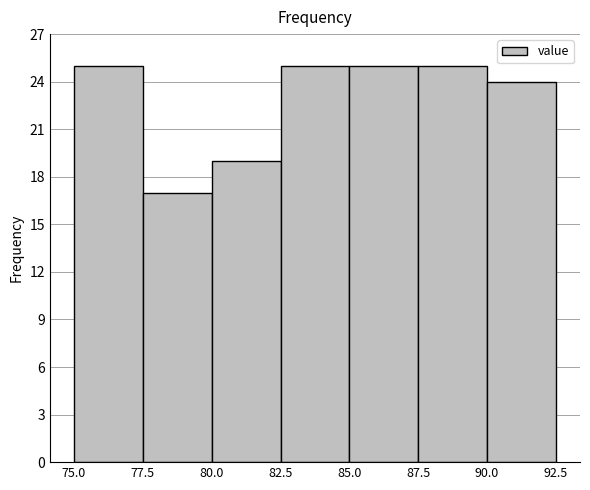

Reading left to right, transcribe this chart: for each bar, give the range it covers on the x-axis and its height. The values are not printed on the chart, so give them approximately, as read against the axis.

75.0 to 77.5: 25
77.5 to 80.0: 17
80.0 to 82.5: 19
82.5 to 85.0: 25
85.0 to 87.5: 25
87.5 to 90.0: 25
90.0 to 92.5: 24